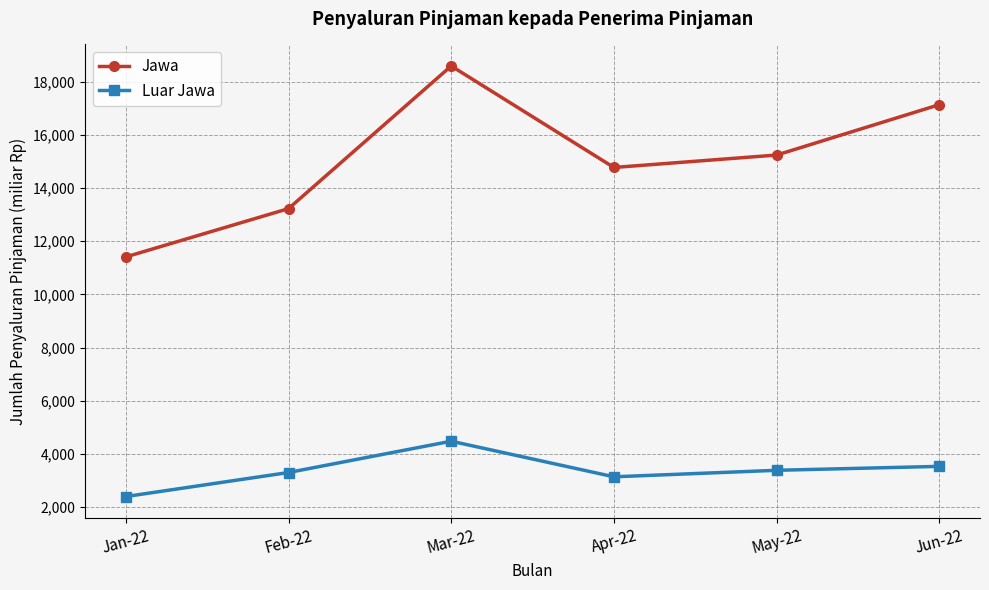

True or false: Jawa has more than 1 interior local peaks.

False